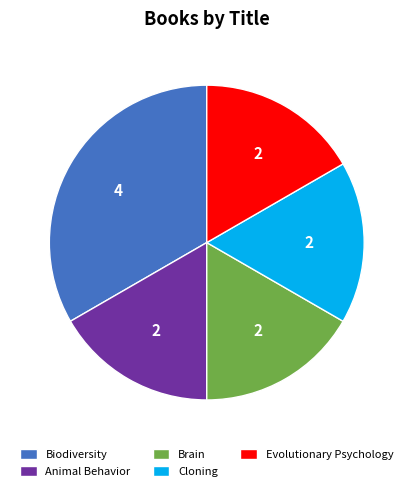

Is Brain the majority of the pie?

No